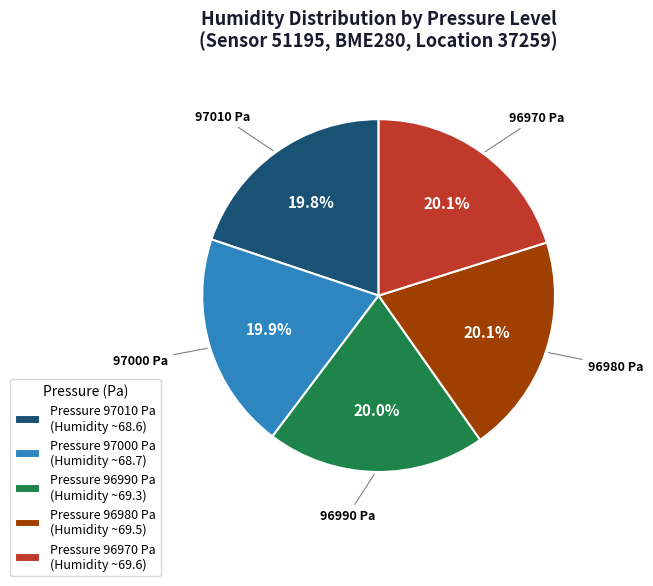

How many segments does this pie chart have?

5